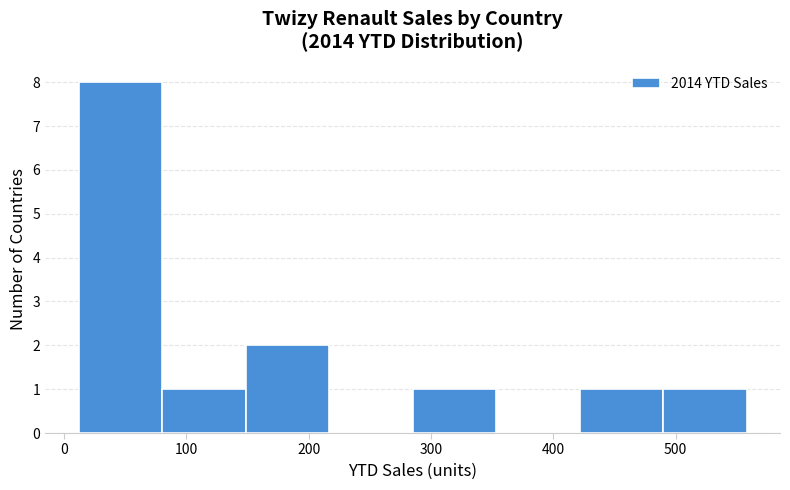

What is the height of the bar covering 290 to 350 on the x-axis? Neither the bar edges nor the heights are printed on the chart, so give them approximately, as read against the axes.

1